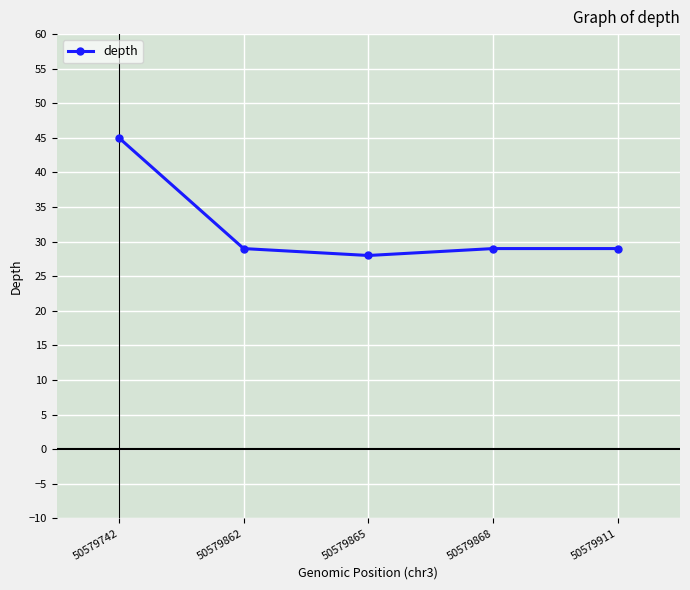

What is the change in value from 50579742 to 50579865?

-17